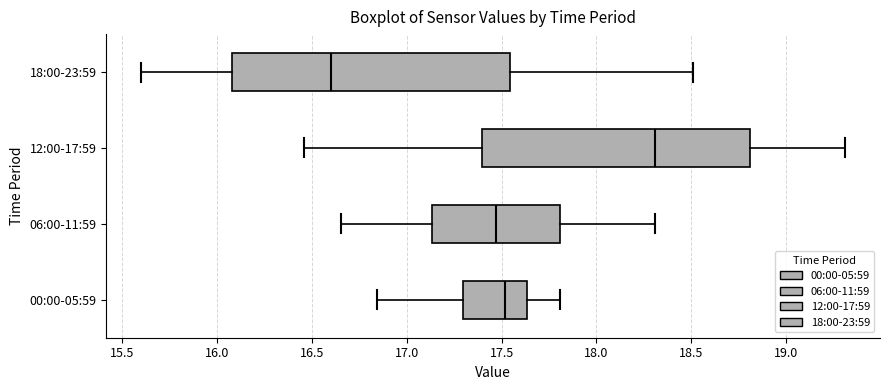

Which box has the furthest to the left median line?

18:00-23:59